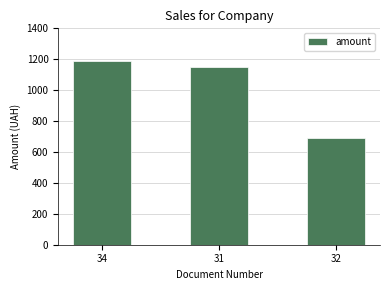

Rank the categories by value from highest to lowest.

34, 31, 32